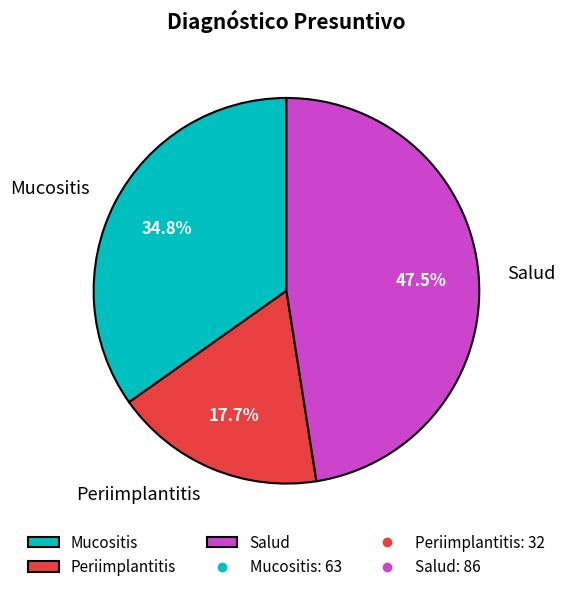

Rank the categories by value from lowest to highest.

Periimplantitis, Mucositis, Salud